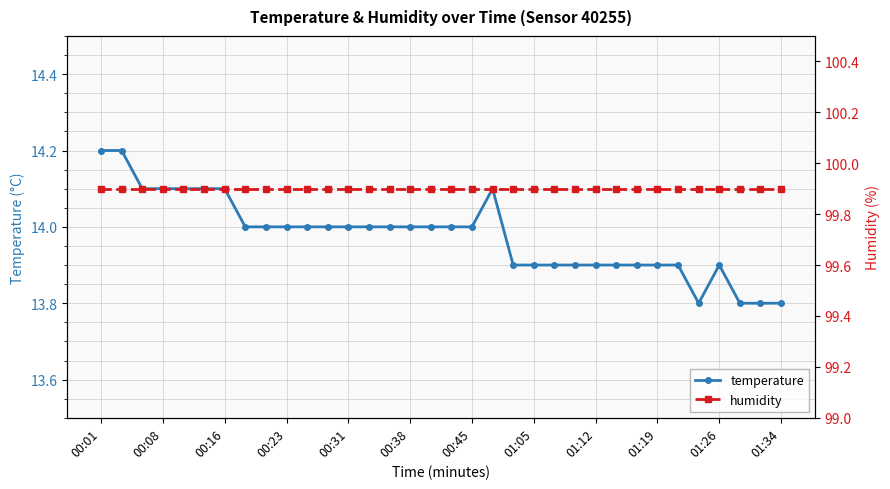

List the series in order of their overall mean, lowest first.

temperature, humidity